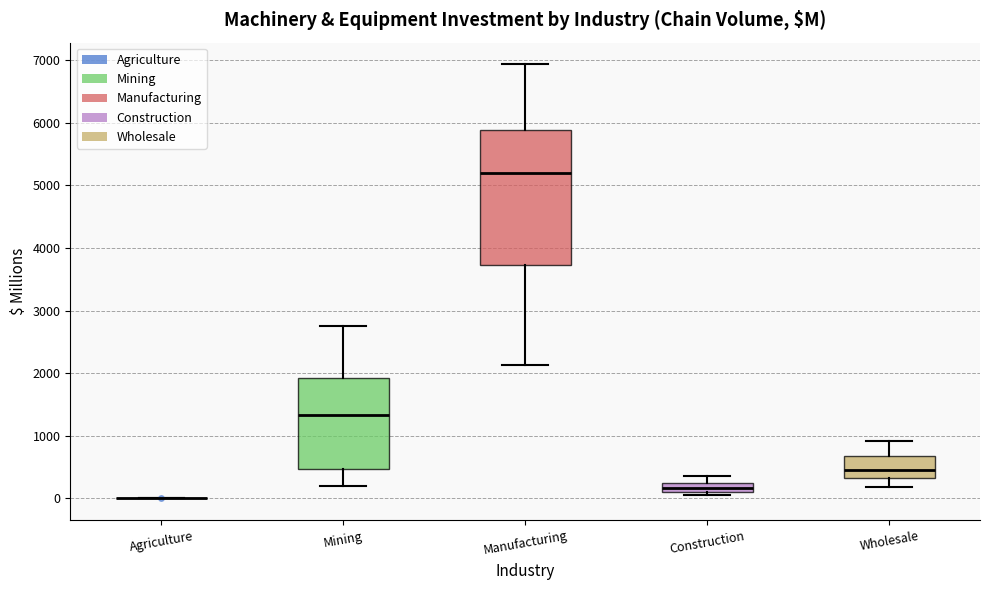

Where is the upper edge of the box for Wholesale on the y-axis? The values are not printed on the chart, so give them approximately, as read against the axis.

700